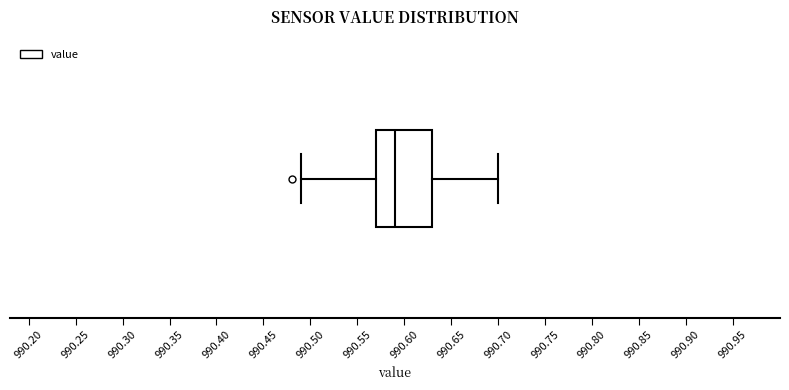

Where is the right edge of the box on the x-axis? The values are not printed on the chart, so give them approximately, as read against the axis.

990.63